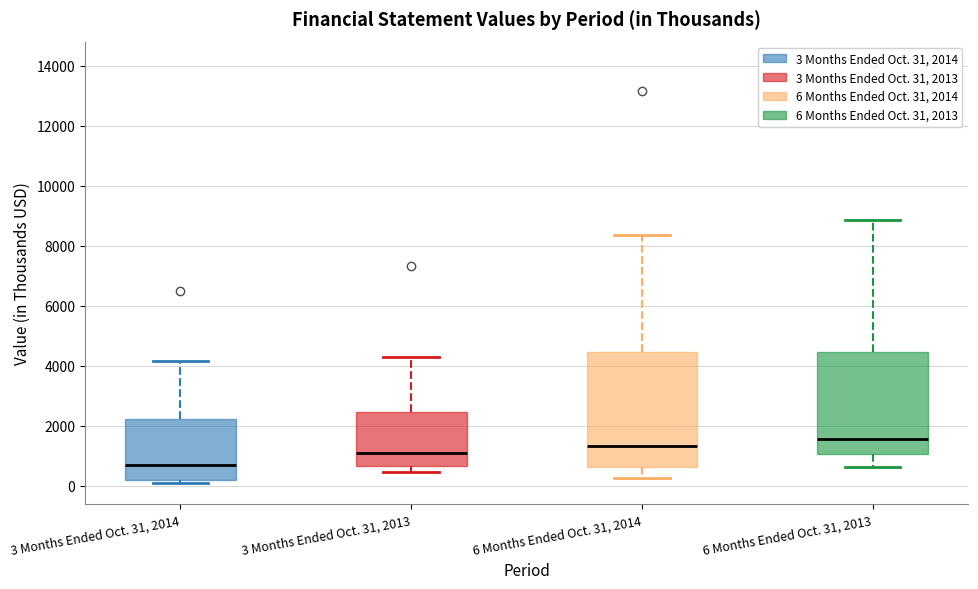

Reading left to right, read every box against the y-axis: the position of its median line, the range the box covers, and the ends of its whiskers. The values are not printed on the chart, so give them approximately, as read against the axis.

3 Months Ended Oct. 31, 2014: median 600, box 200 to 2200, whiskers 0 to 4200
3 Months Ended Oct. 31, 2013: median 1000, box 600 to 2400, whiskers 400 to 4400
6 Months Ended Oct. 31, 2014: median 1400, box 600 to 4400, whiskers 200 to 8400
6 Months Ended Oct. 31, 2013: median 1600, box 1000 to 4400, whiskers 600 to 8800